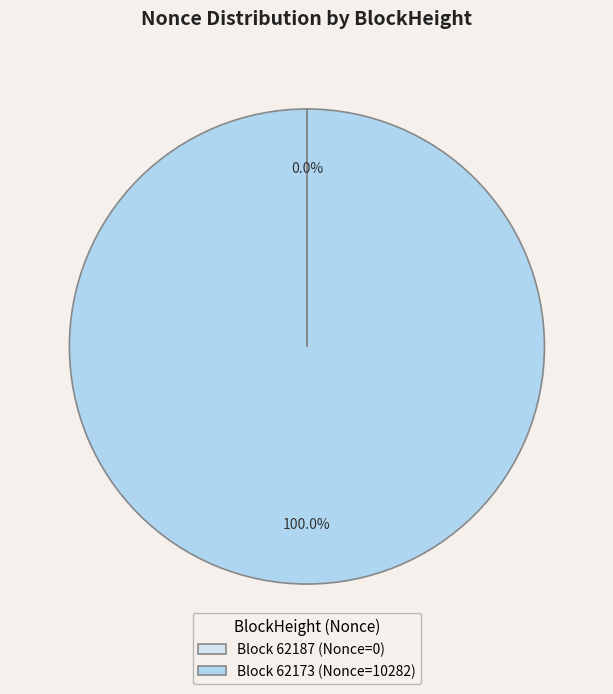

Which category accounts for the majority?

Block 62173 (Nonce=10282)